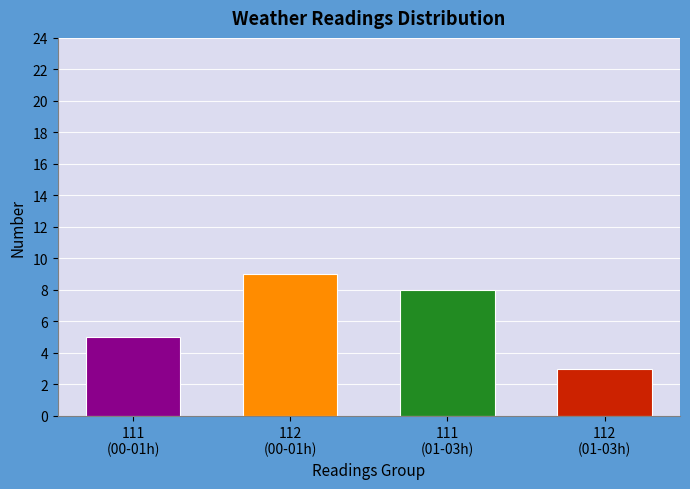

Are the bars grouped side by side (vs. stacked)?

No